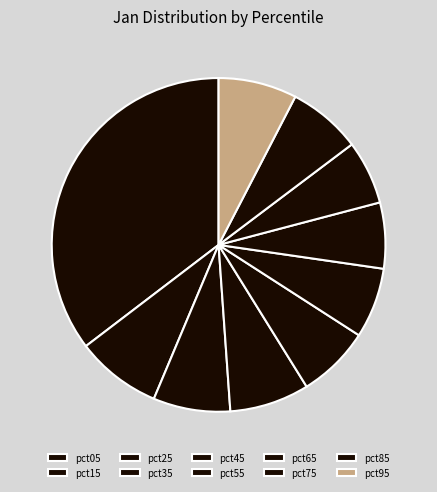

What is the total percentage of pct85 and pct05?

42.5%